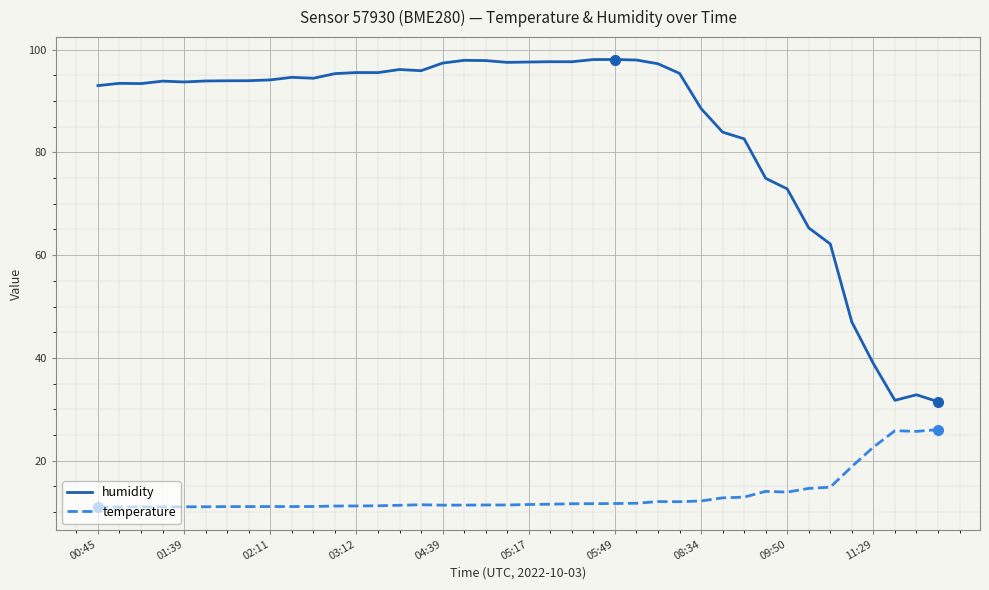

What is the sum of all humidity values?

3393.8